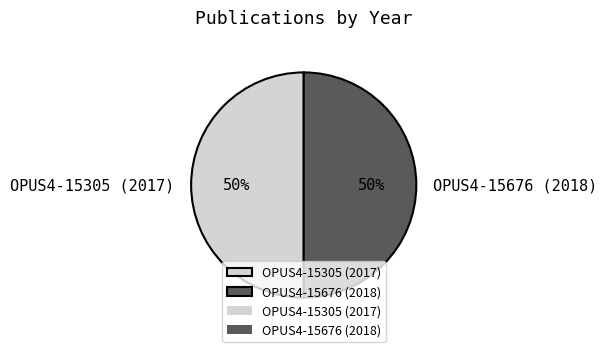

How many segments does this pie chart have?

2